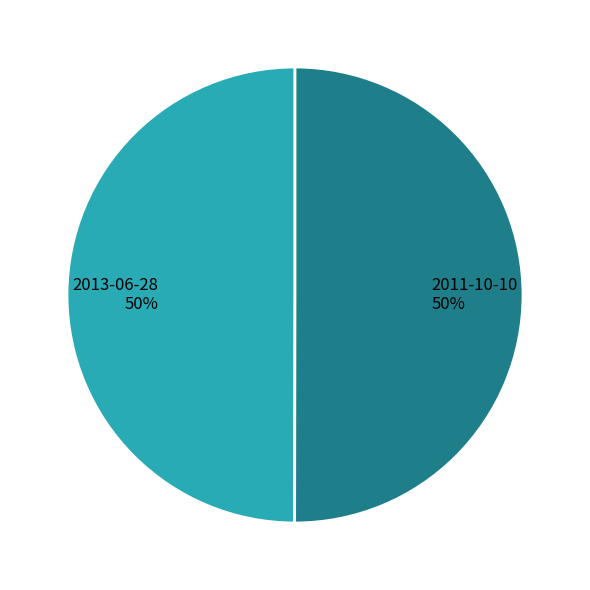

To the nearest percent, what percentage of the pie is 2013-06-28?

50%